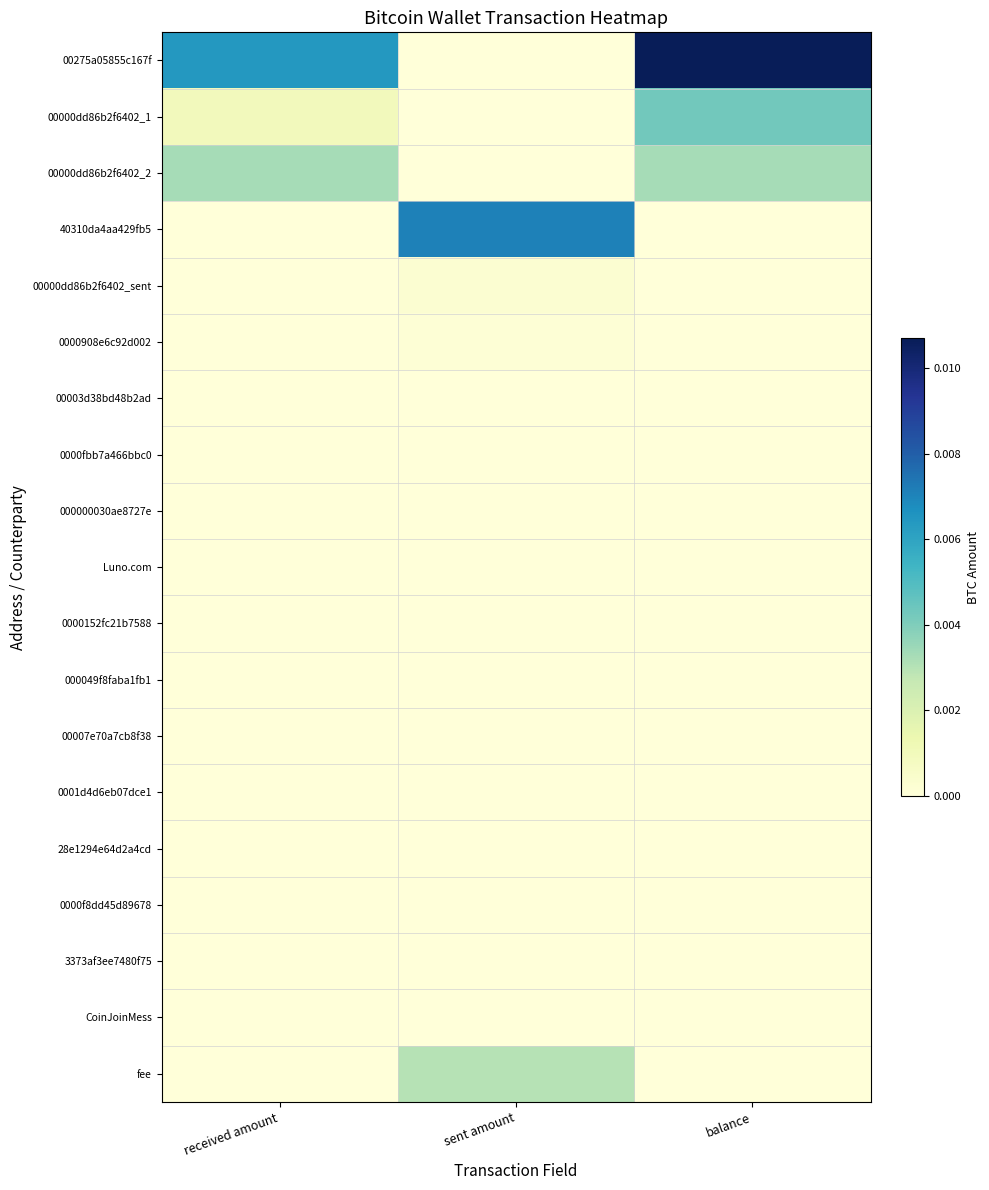

Reading right to left, transcribe all the data shown in this chart.

00275a05855c167f: balance=0.0	sent amount=0.0	received amount=0.0
00000dd86b2f6402_1: balance=0.0	sent amount=0.0	received amount=0.0
00000dd86b2f6402_2: balance=0.0	sent amount=0.0	received amount=0.0
40310da4aa429fb5: balance=0.0	sent amount=0.0	received amount=0.0
00000dd86b2f6402_sent: balance=0.0	sent amount=0.0	received amount=0.0
0000908e6c92d002: balance=0.0	sent amount=0.0	received amount=0.0
00003d38bd48b2ad: balance=0.0	sent amount=0.0	received amount=0.0
0000fbb7a466bbc0: balance=0.0	sent amount=0.0	received amount=0.0
000000030ae8727e: balance=0.0	sent amount=0.0	received amount=0.0
Luno.com: balance=0.0	sent amount=0.0	received amount=0.0
0000152fc21b7588: balance=0.0	sent amount=0.0	received amount=0.0
000049f8faba1fb1: balance=0.0	sent amount=0.0	received amount=0.0
00007e70a7cb8f38: balance=0.0	sent amount=0.0	received amount=0.0
0001d4d6eb07dce1: balance=0.0	sent amount=0.0	received amount=0.0
28e1294e64d2a4cd: balance=0.0	sent amount=0.0	received amount=0.0
0000f8dd45d89678: balance=0.0	sent amount=0.0	received amount=0.0
3373af3ee7480f75: balance=0.0	sent amount=0.0	received amount=0.0
CoinJoinMess: balance=0.0	sent amount=0.0	received amount=0.0
fee: balance=0.0	sent amount=0.0	received amount=0.0